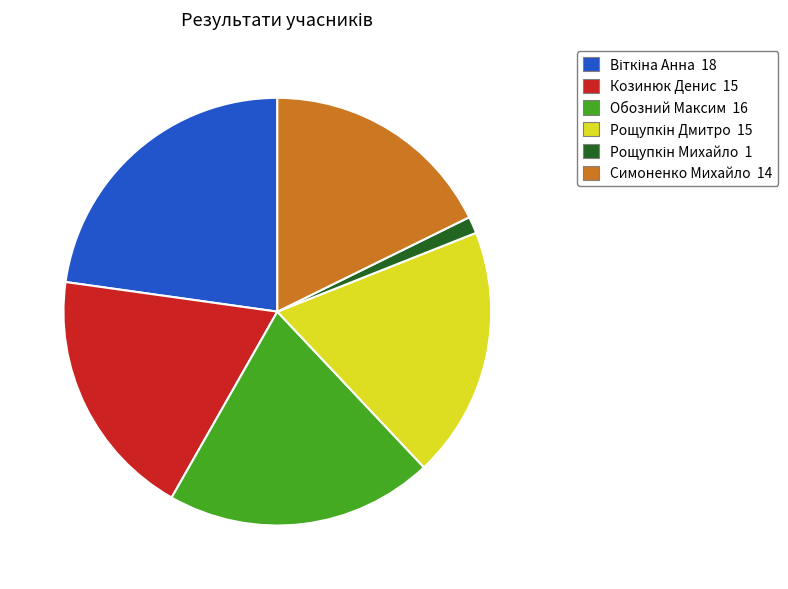

Is there any slice that represents more than half of the pie?

No